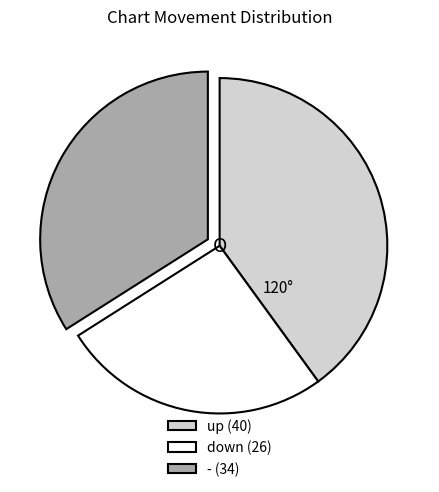

Is down (26) the majority of the pie?

No